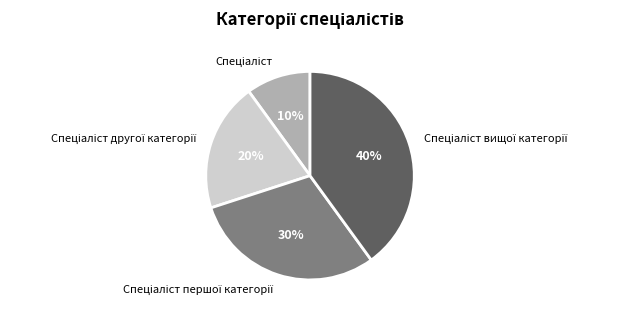

Is there any slice that represents more than half of the pie?

No